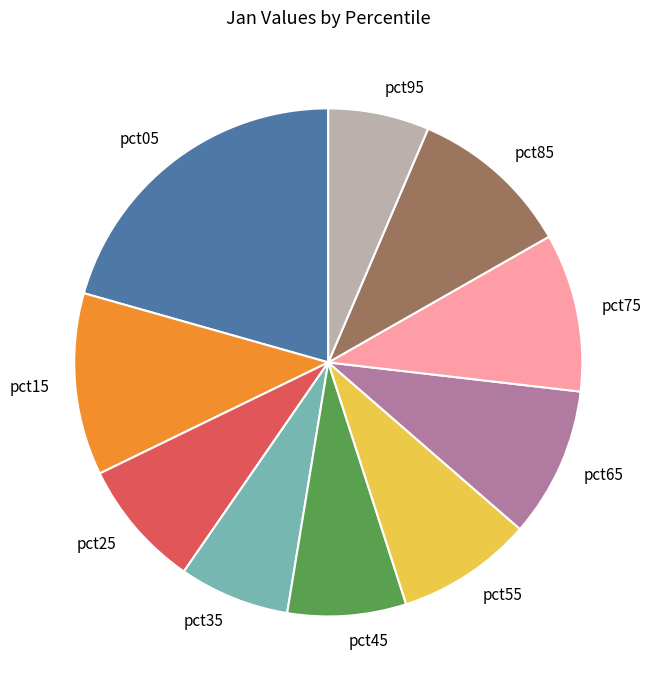

Approximately how many times larger is the value at pct75 compared to pct05?

0.5